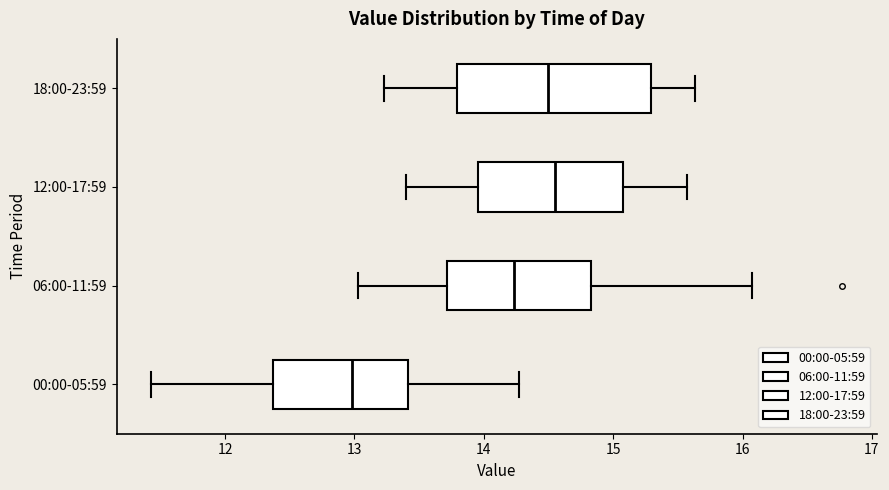

Reading bottom to top, transcribe this box plot: for each box, give where its median line is, the range the box spans, and where its two whiskers end, as read against the x-axis. The values are not printed on the chart, so give them approximately, as read against the axis.

00:00-05:59: median 13.0, box 12.4 to 13.4, whiskers 11.4 to 14.3
06:00-11:59: median 14.2, box 13.7 to 14.8, whiskers 13.0 to 16.1
12:00-17:59: median 14.6, box 14.0 to 15.1, whiskers 13.4 to 15.6
18:00-23:59: median 14.5, box 13.8 to 15.3, whiskers 13.2 to 15.6